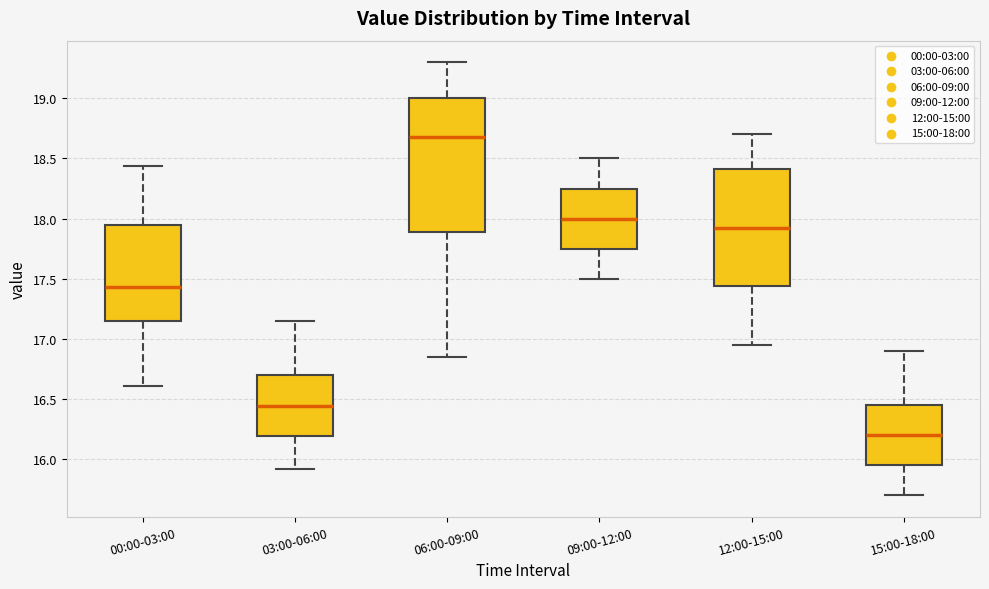

Which box's median line is the highest?

06:00-09:00